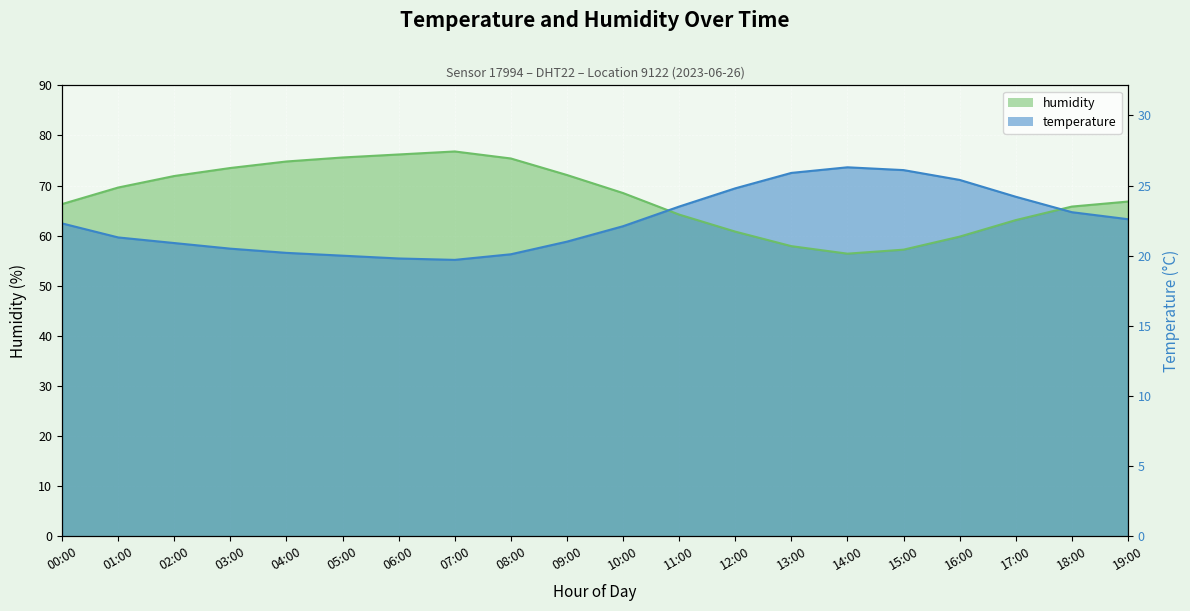

Between 12:00 and 13:00, which series saw the biggest shift?

temperature